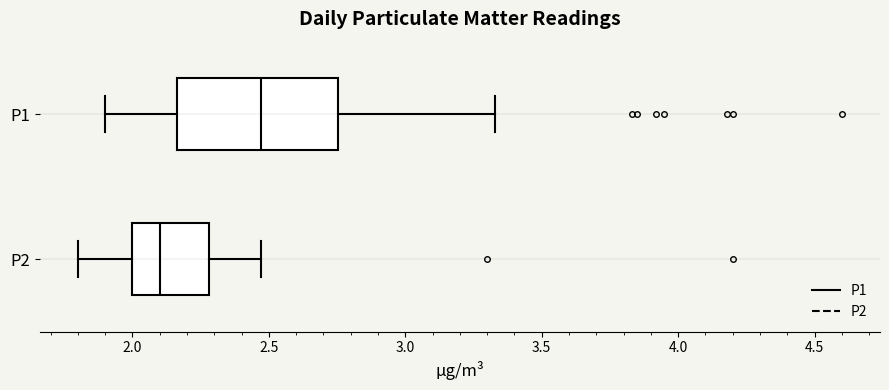

Where is the right edge of the box for P1 on the x-axis? The values are not printed on the chart, so give them approximately, as read against the axis.

2.75